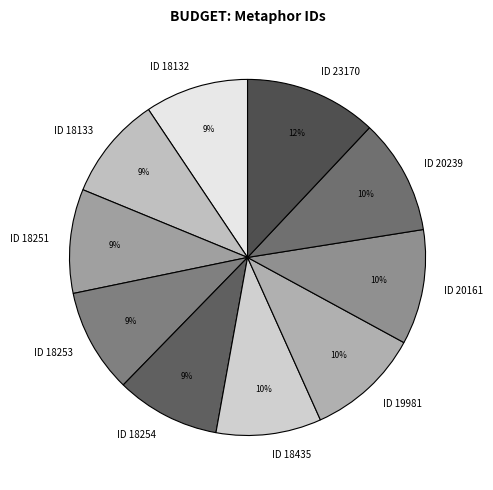

What percentage is the ID 20239 slice, to the nearest percent?

10%